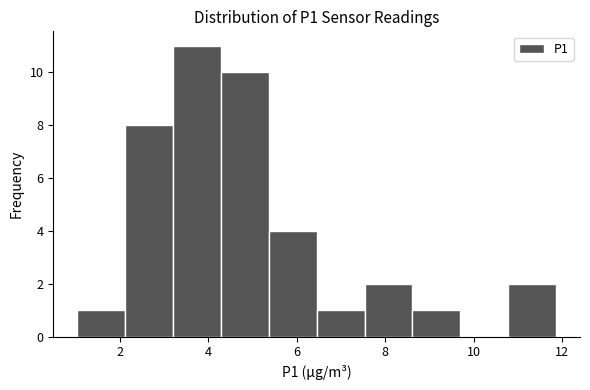

Over which range of the x-axis is the bar tallest?

3.2 to 4.2